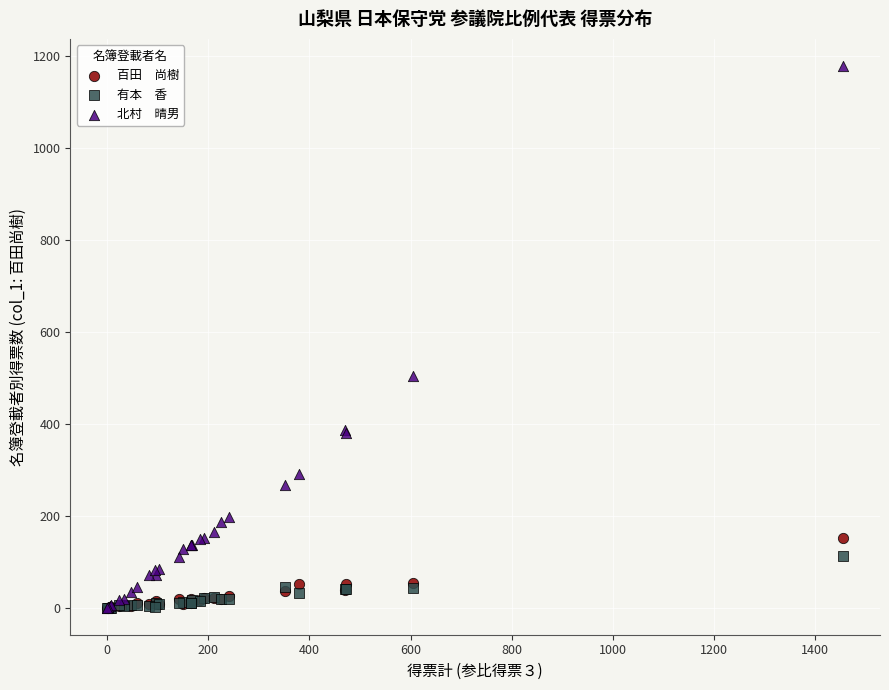

Across all series, what Y value is closest to 589?

505.0